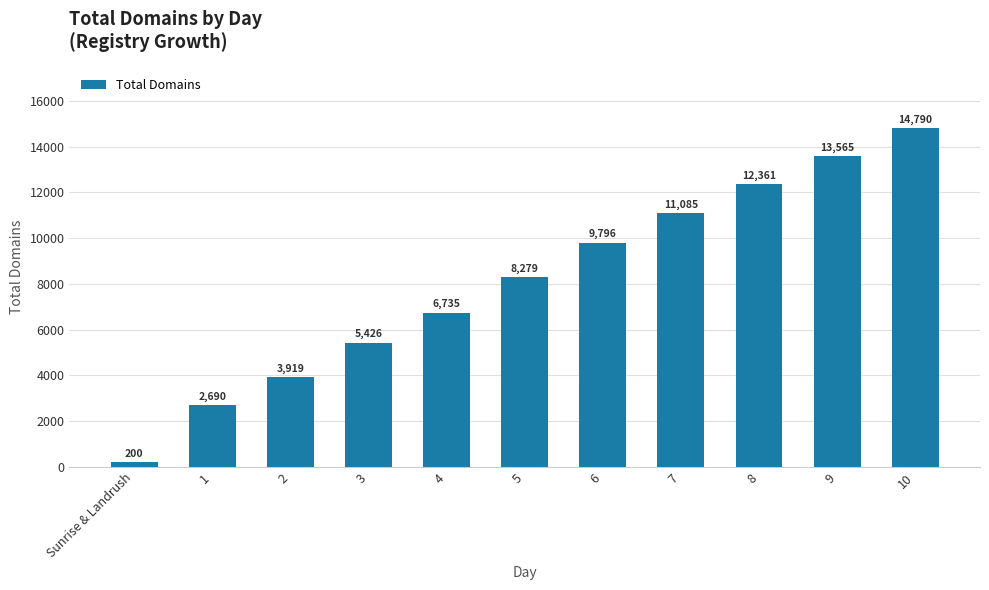

Is it true that the value at 10 is 14790?

True